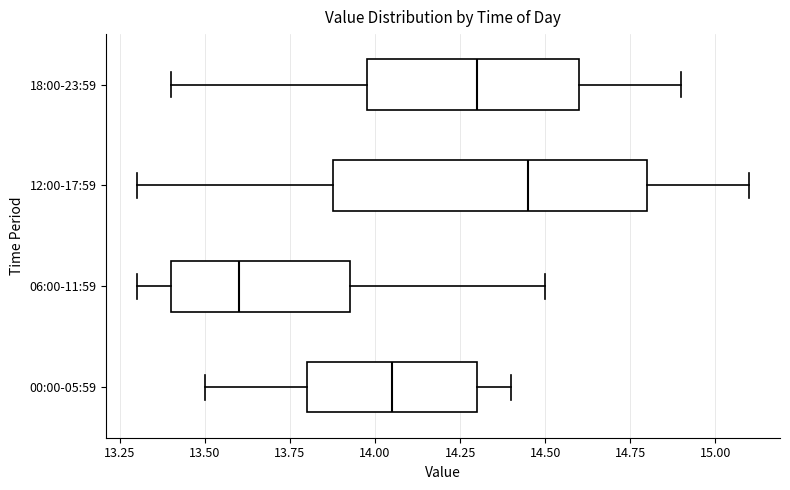

Reading bottom to top, transcribe this box plot: for each box, give where its median line is, the range the box spans, and where its two whiskers end, as read against the x-axis. The values are not printed on the chart, so give them approximately, as read against the axis.

00:00-05:59: median 14.05, box 13.80 to 14.30, whiskers 13.50 to 14.40
06:00-11:59: median 13.60, box 13.40 to 13.95, whiskers 13.30 to 14.50
12:00-17:59: median 14.45, box 13.90 to 14.80, whiskers 13.30 to 15.10
18:00-23:59: median 14.30, box 14.00 to 14.60, whiskers 13.40 to 14.90